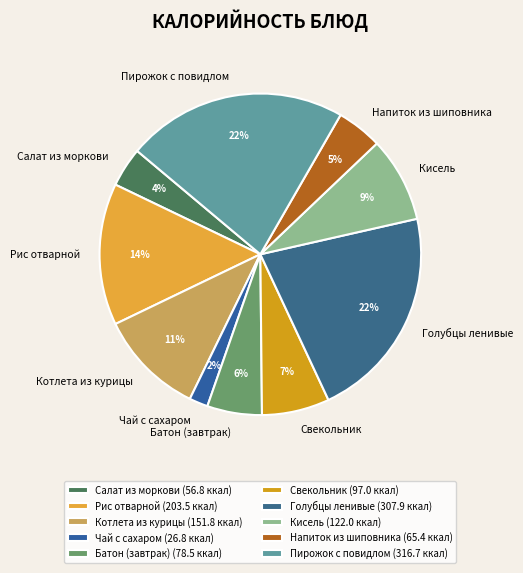

To the nearest percent, what is the difference between the Котлета из курицы and Кисель slice percentages?

2%